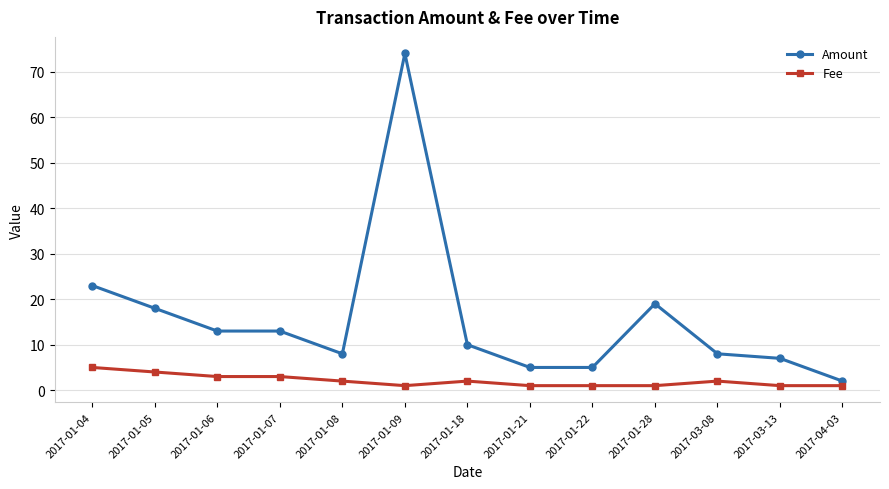

What is the lowest value of the Amount series?

2.0